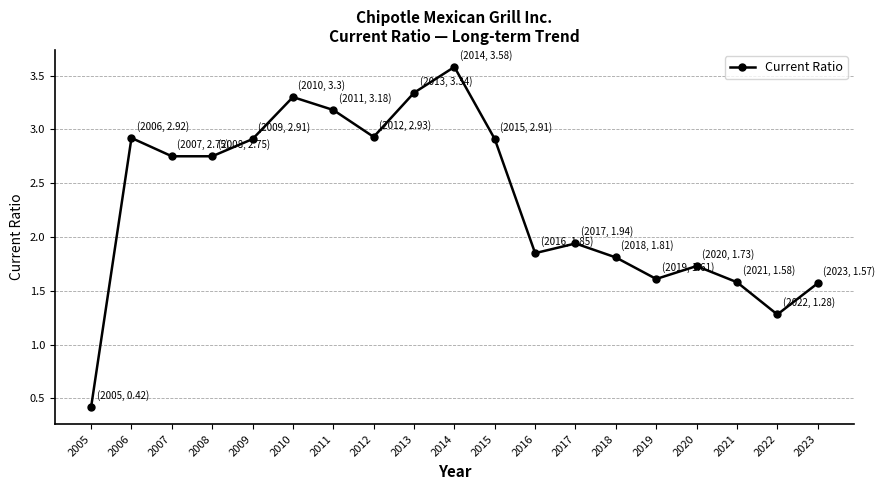

Which category has the lowest value across all series?

2005